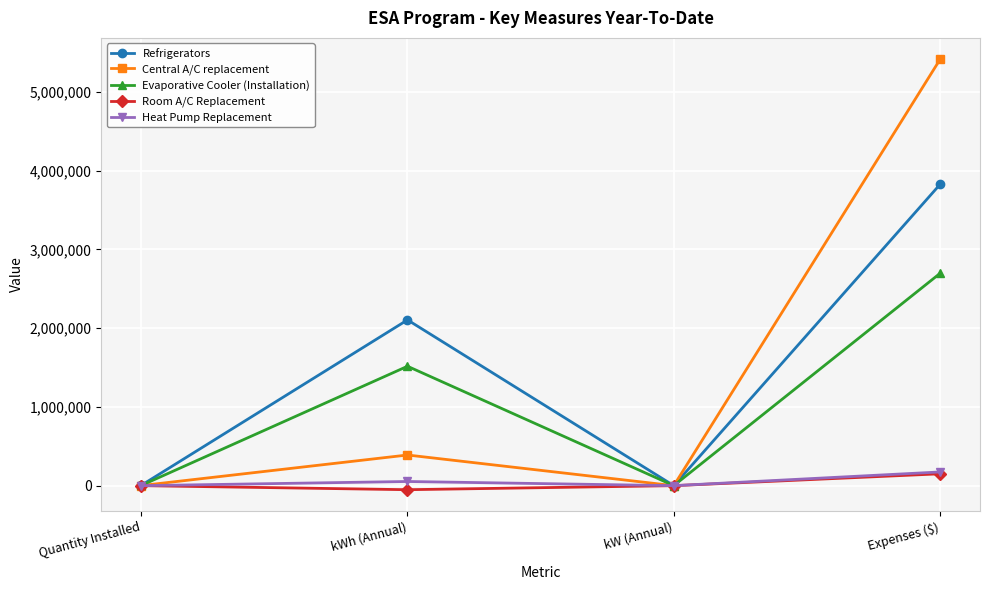

How many series are shown in this chart?

5